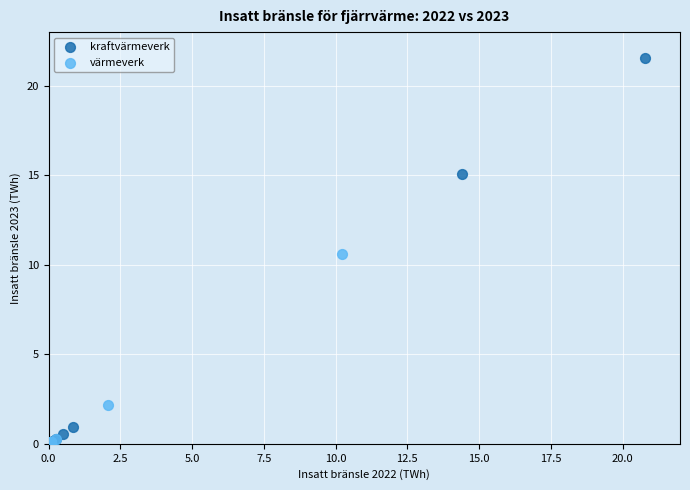

Which series has the largest Y range (max minus min)?

kraftvärmeverk